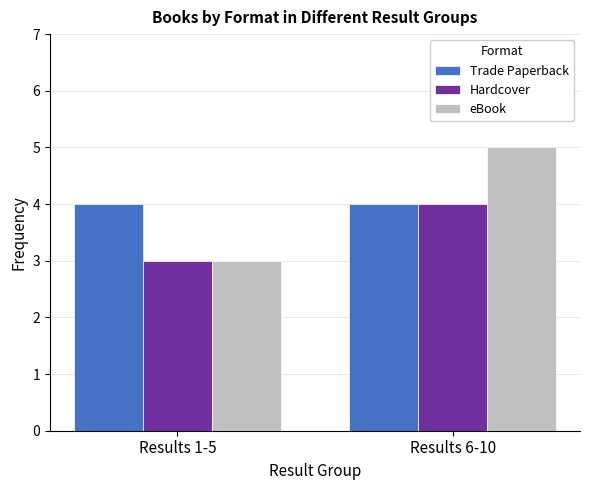

How many eBook values are between 3 and 5?

2